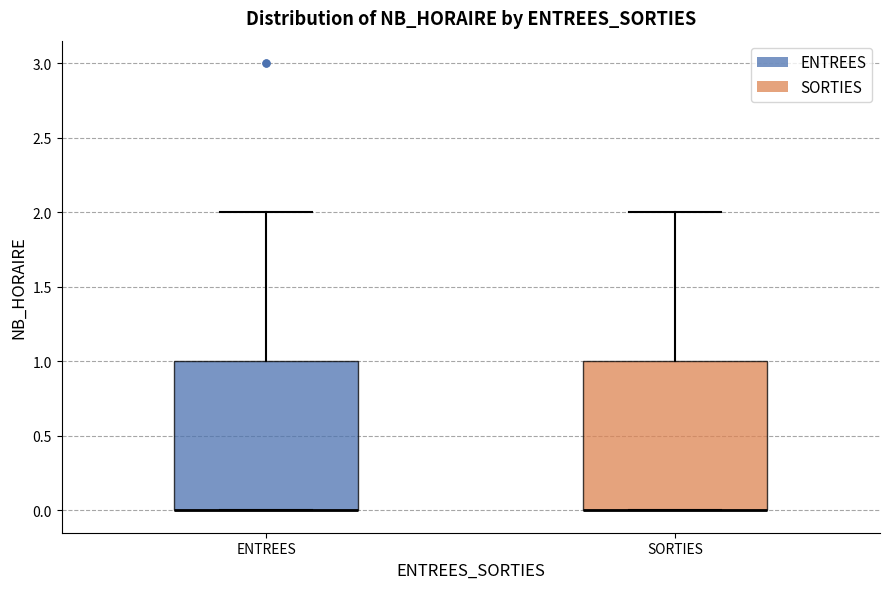

Reading left to right, read every box against the y-axis: the position of its median line, the range the box covers, and the ends of its whiskers. The values are not printed on the chart, so give them approximately, as read against the axis.

ENTREES: median 0 (drawn on the box's lower edge), box 0 to 1, whiskers 0 to 2
SORTIES: median 0 (drawn on the box's lower edge), box 0 to 1, whiskers 0 to 2